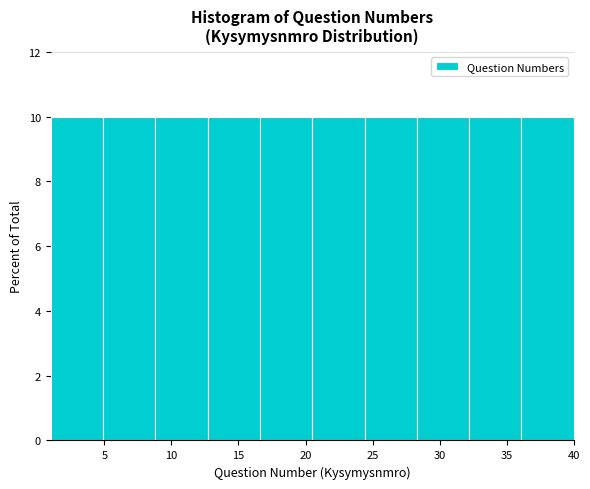

Reading left to right, transcribe this chart: for each bar, give the range it covers on the x-axis and its height. Neither the bar edges nor the heights are printed on the chart, so give them approximately, as read against the axes.

1.0 to 4.9: 10
4.9 to 8.8: 10
8.8 to 12.7: 10
12.7 to 16.6: 10
16.6 to 20.5: 10
20.5 to 24.4: 10
24.4 to 28.3: 10
28.3 to 32.2: 10
32.2 to 36.1: 10
36.1 to 40.0: 10